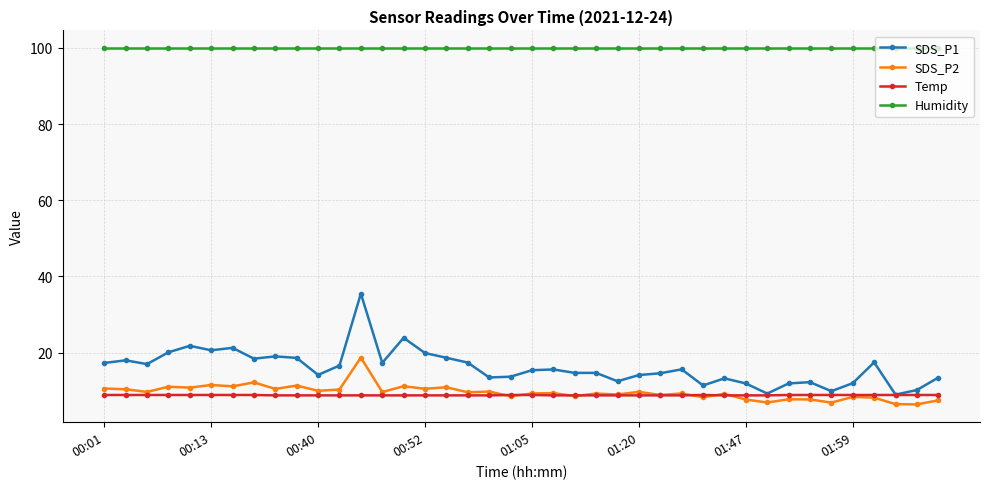

In SDS_P2, how many points are higher than both neighbors (excluding endpoints)?

15